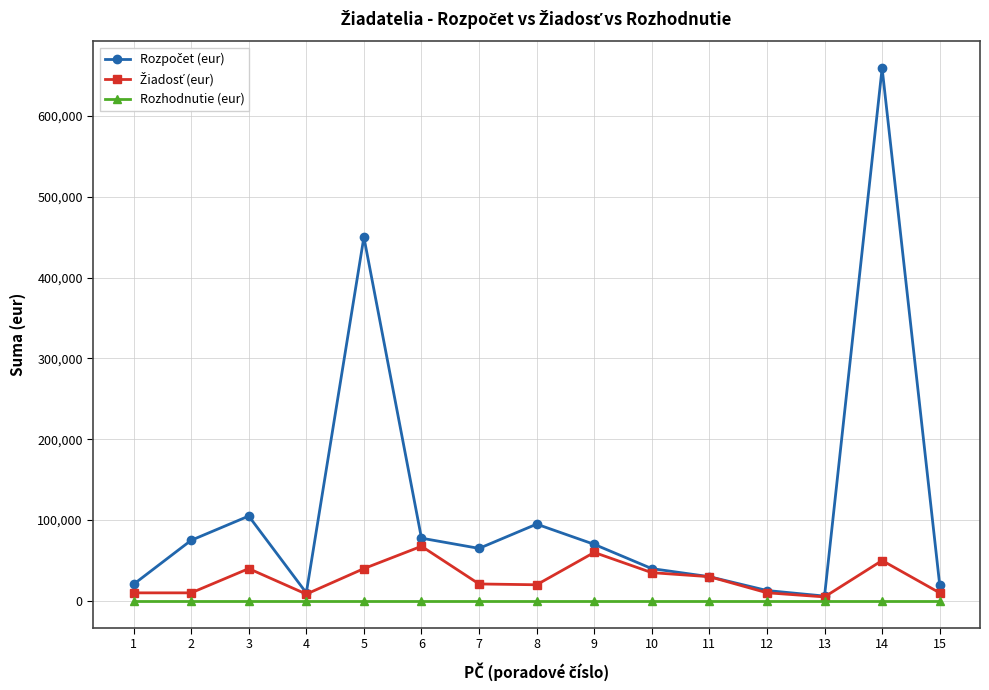

What is the greatest value displayed?

659000